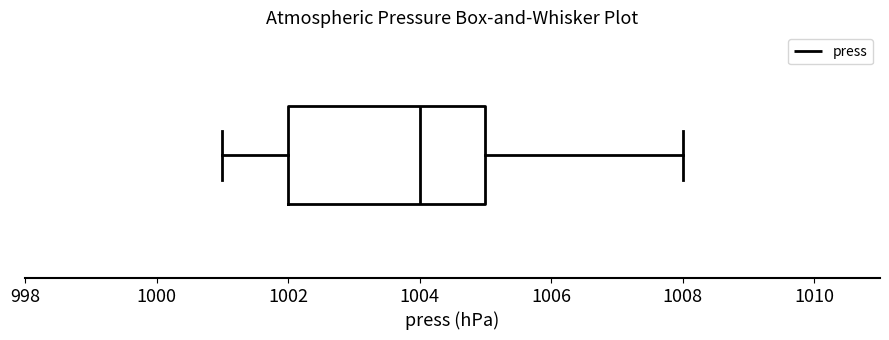

Where does the left whisker of the box end on the x-axis? The values are not printed on the chart, so give them approximately, as read against the axis.

1001